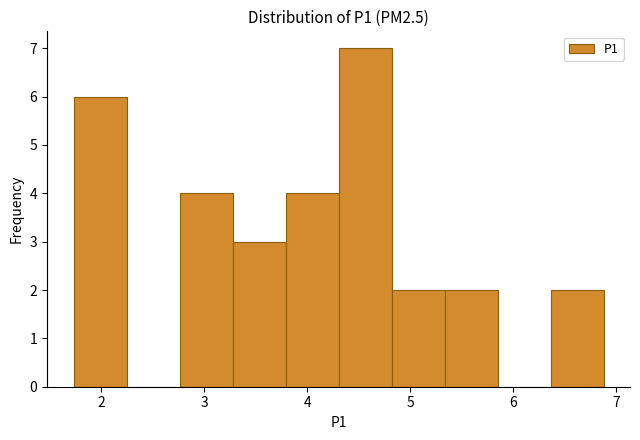

How tall is the bar that spans 5.3 to 5.9 on the x-axis? Neither the bar edges nor the heights are printed on the chart, so give them approximately, as read against the axes.

2